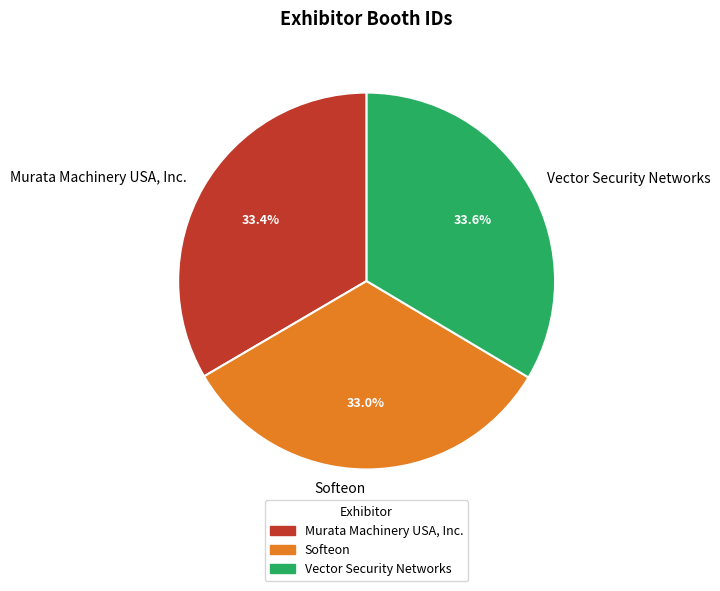

True or false: Murata Machinery USA, Inc. accounts for 46% of the total.

False